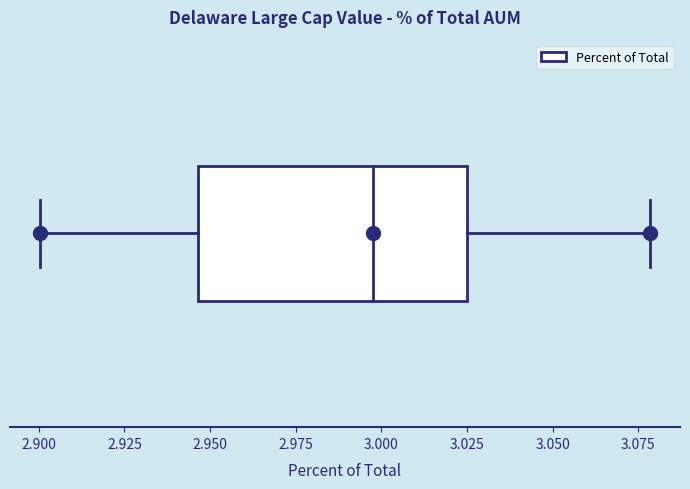

Where does the right whisker of the box end on the x-axis? The values are not printed on the chart, so give them approximately, as read against the axis.

3.080